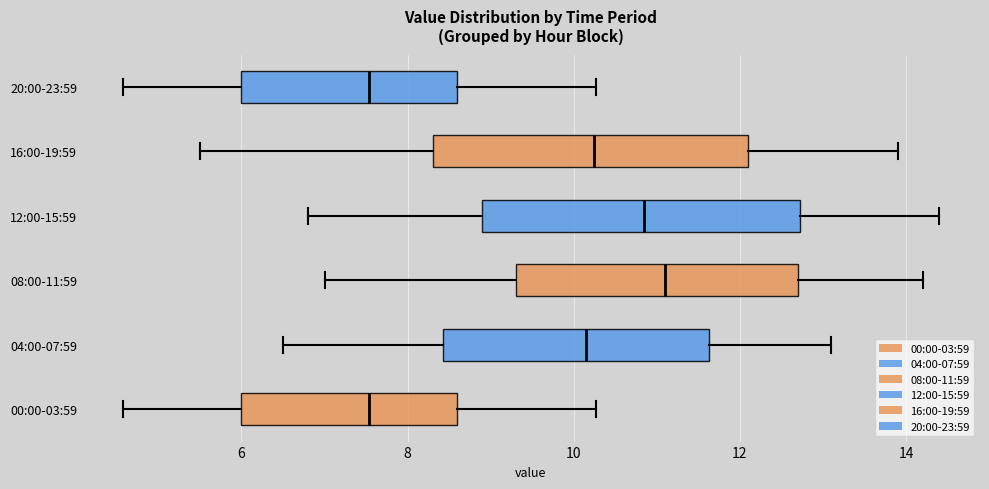

Reading bottom to top, transcribe this box plot: for each box, give where its median line is, the range the box spans, and where its two whiskers end, as read against the x-axis. The values are not printed on the chart, so give them approximately, as read against the axis.

00:00-03:59: median 7.6, box 6.0 to 8.6, whiskers 4.6 to 10.2
04:00-07:59: median 10.2, box 8.4 to 11.6, whiskers 6.6 to 13.2
08:00-11:59: median 11.2, box 9.4 to 12.8, whiskers 7.0 to 14.2
12:00-15:59: median 10.8, box 9.0 to 12.8, whiskers 6.8 to 14.4
16:00-19:59: median 10.2, box 8.4 to 12.2, whiskers 5.6 to 14.0
20:00-23:59: median 7.6, box 6.0 to 8.6, whiskers 4.6 to 10.2